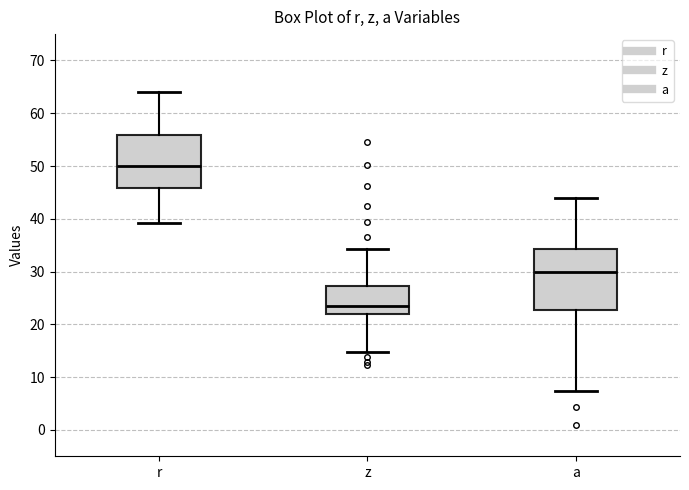

Which box's median line is the lowest?

z